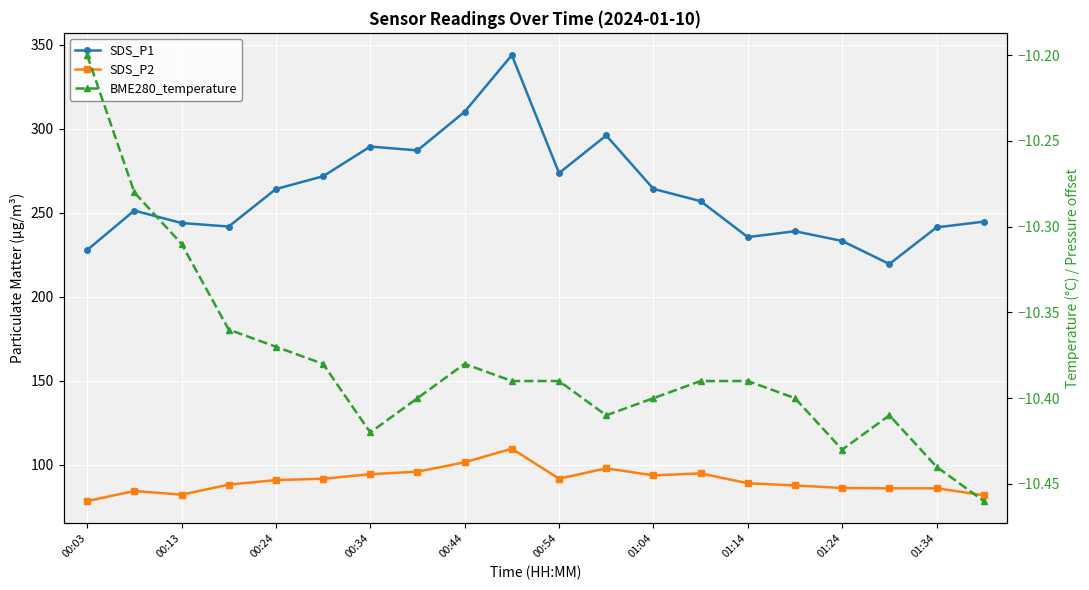

True or false: BME280_temperature has a value of -10.4 at 00:24.

True